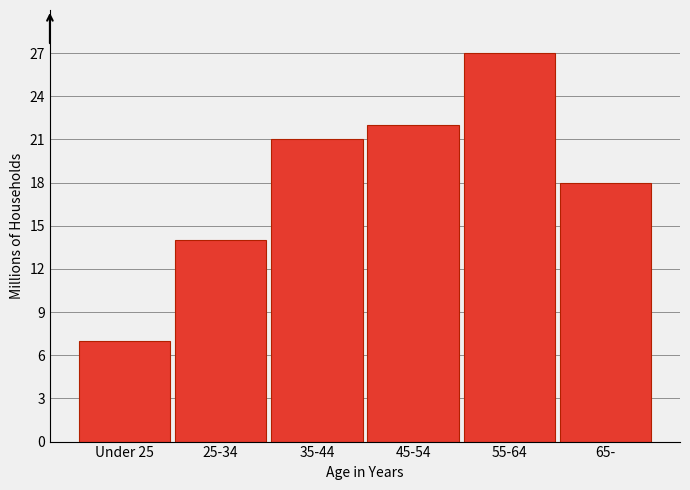

Reading left to right, list all the values displayed in this chart.

7	14	21	22	27	18